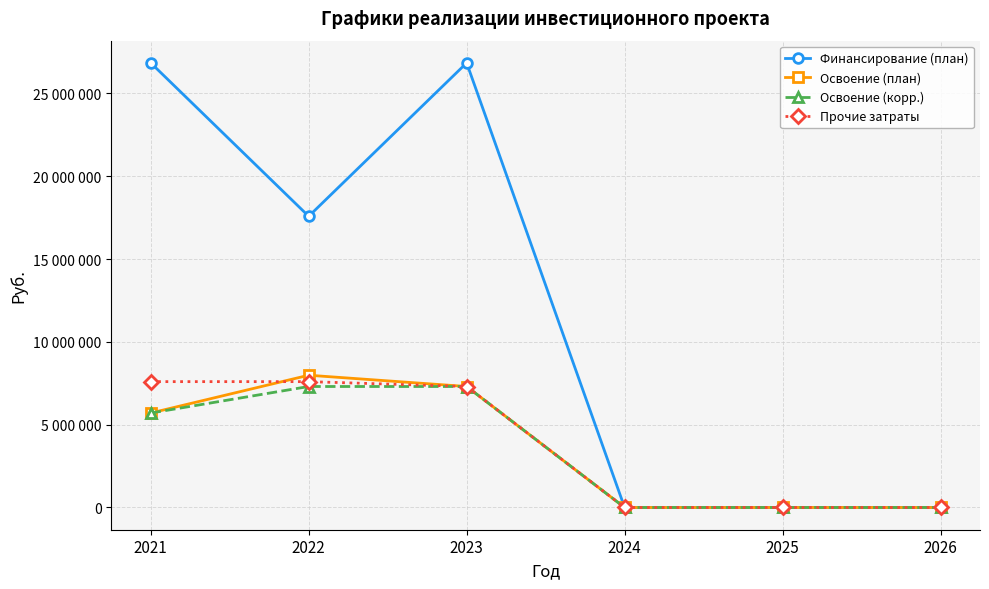

What is the sum of the Освоение (корр.) values at 2021 and 2025?

5704436